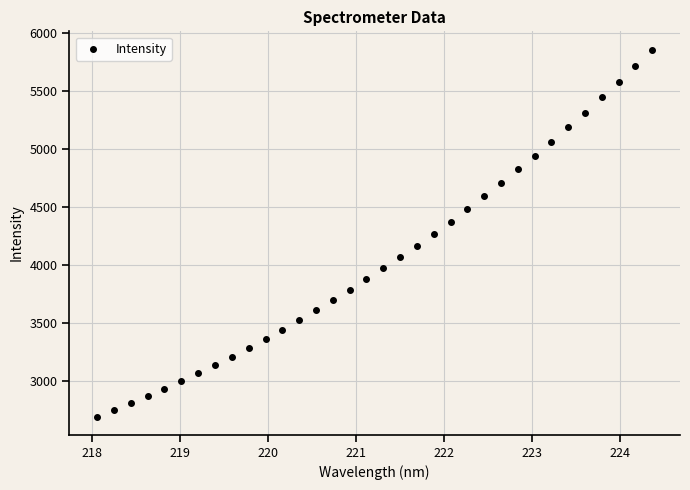

What is the range of Y values (max minus min)?

3165.0